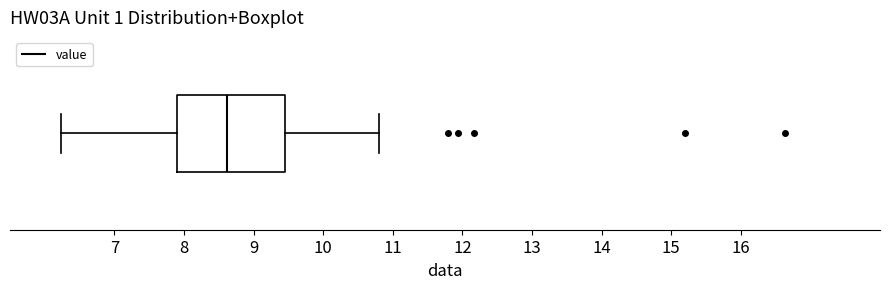

Where is the left edge of the box on the x-axis? The values are not printed on the chart, so give them approximately, as read against the axis.

7.9